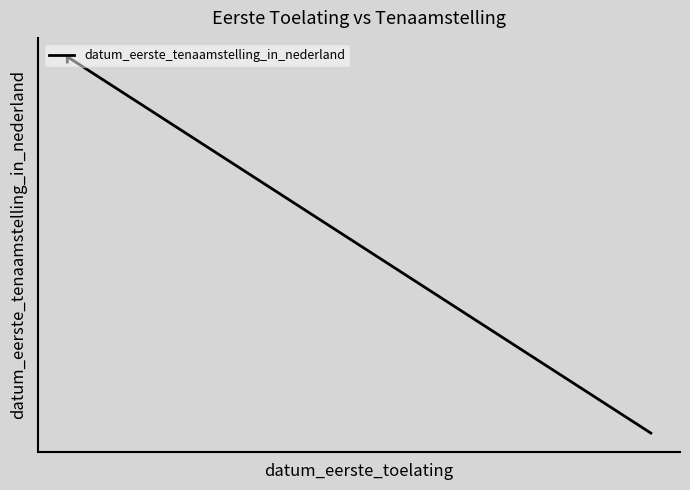

How many lines are shown in the chart?

1